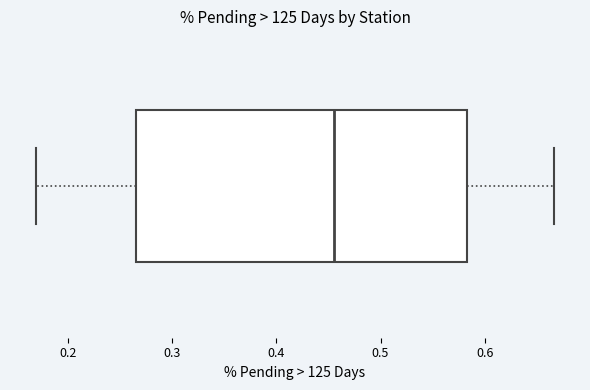

Transcribe this box plot: give where the median line is, the range the box spans, and where the two whiskers end, as read against the x-axis. The values are not printed on the chart, so give them approximately, as read against the axis.

median 0.46, box 0.27 to 0.58, whiskers 0.17 to 0.67